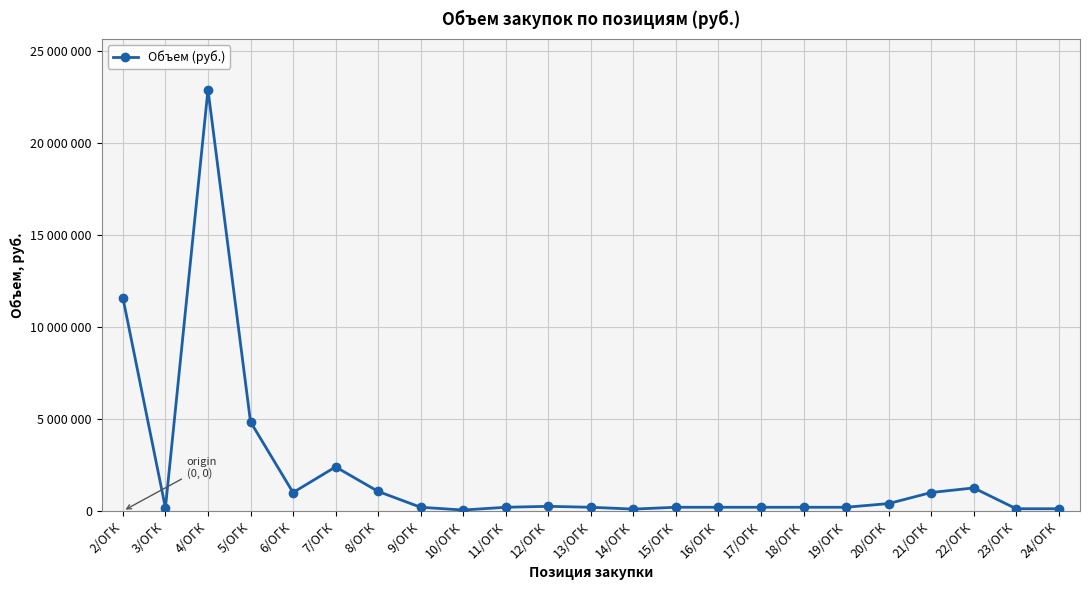

Which category has the highest value across all series?

4/ОГК